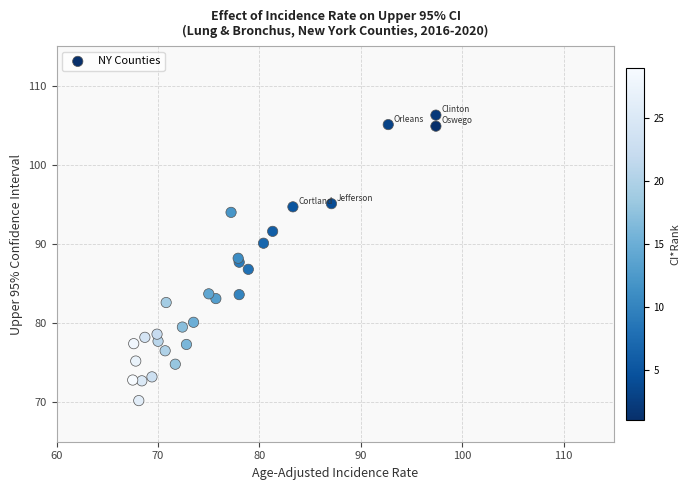

What is the range of Y values (max minus min)?

36.1